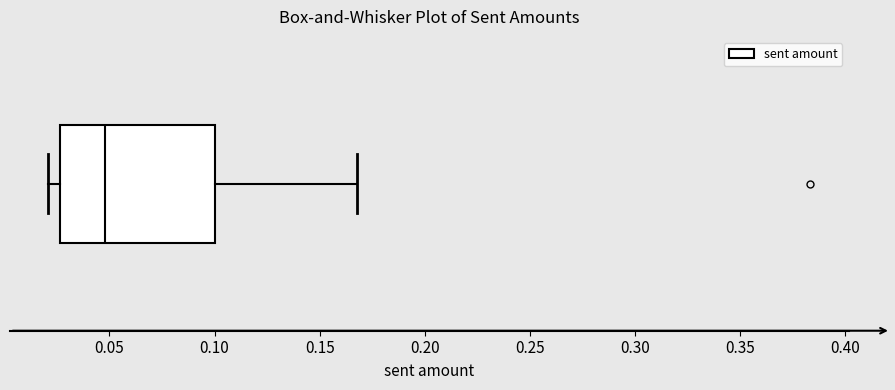

Transcribe this box plot: give where the median line is, the range the box spans, and where the two whiskers end, as read against the x-axis. The values are not printed on the chart, so give them approximately, as read against the axis.

median 0.050, box 0.025 to 0.100, whiskers 0.020 to 0.170